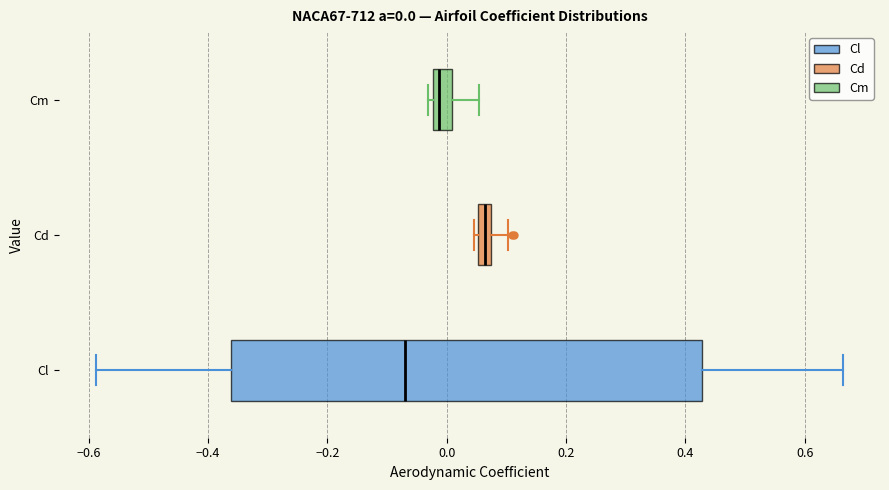

Which box has the furthest to the right median line?

Cd